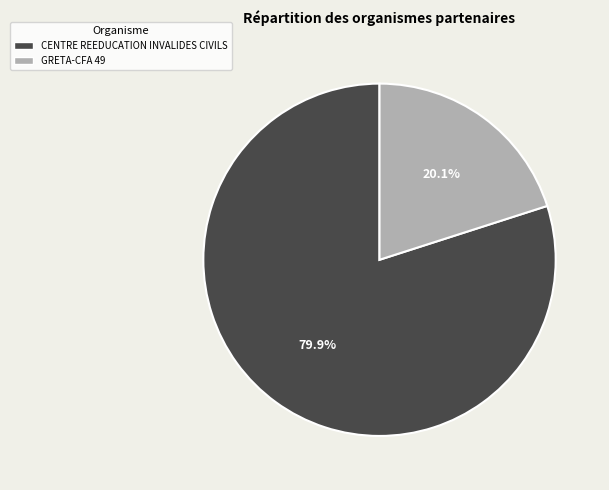

Do GRETA-CFA 49 and CENTRE REEDUCATION INVALIDES CIVILS together represent more than half of the pie?

Yes